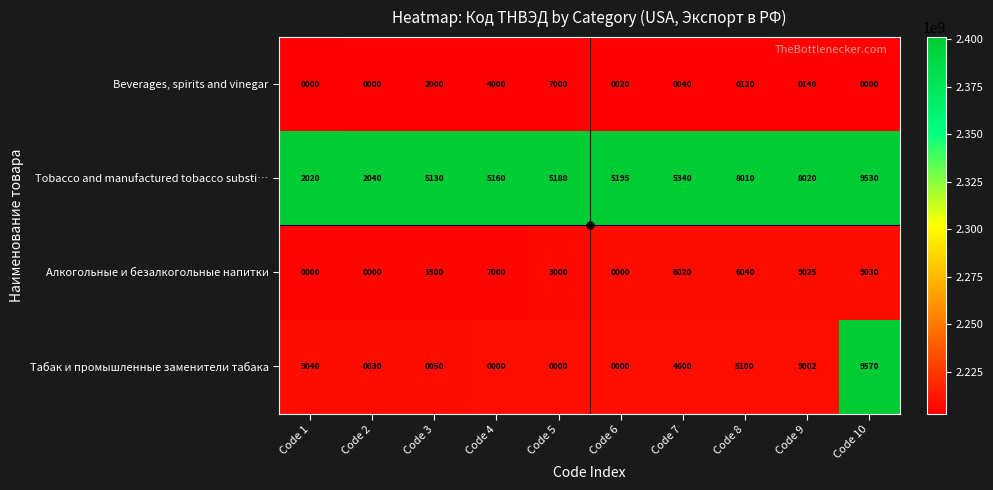

Which series has the largest total across all categories?

Tobacco and manufactured tobacco substi…